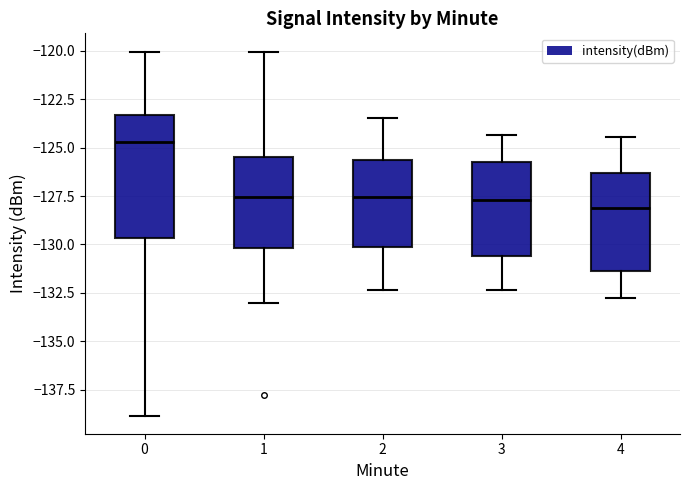

Where does the lower whisker of the box at x = 4 end on the y-axis? The values are not printed on the chart, so give them approximately, as read against the axis.

-133.0